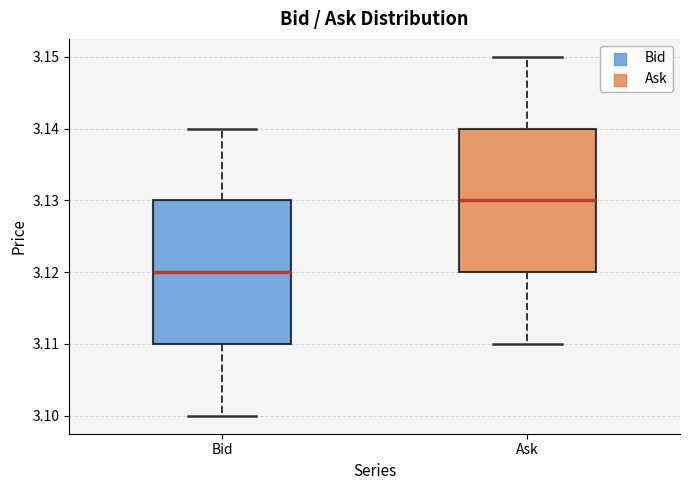

Which box has the lowest median line?

Bid